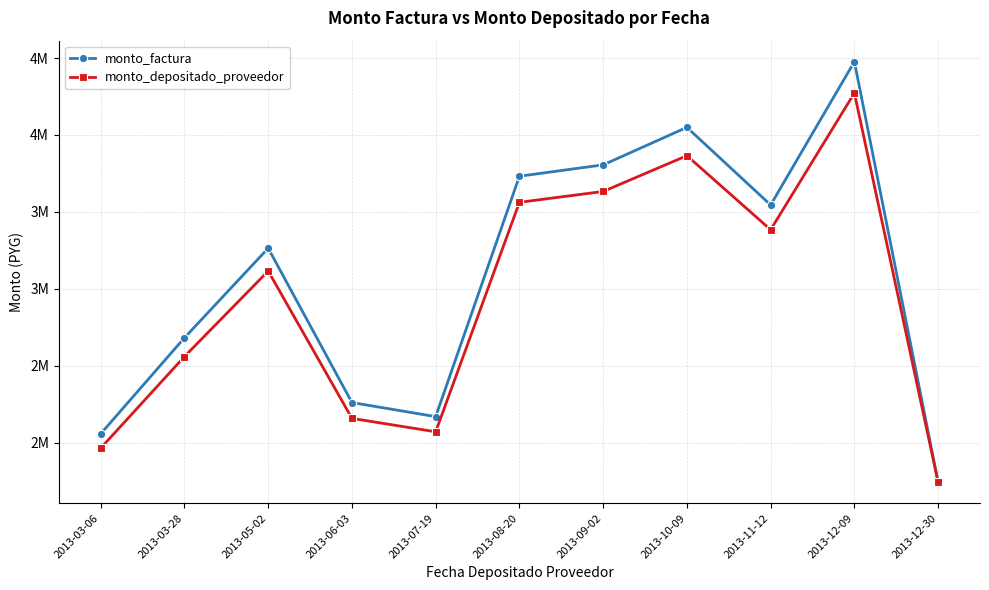

Read the monto_depositado_proveedor value at 2013-11-12.

3383863